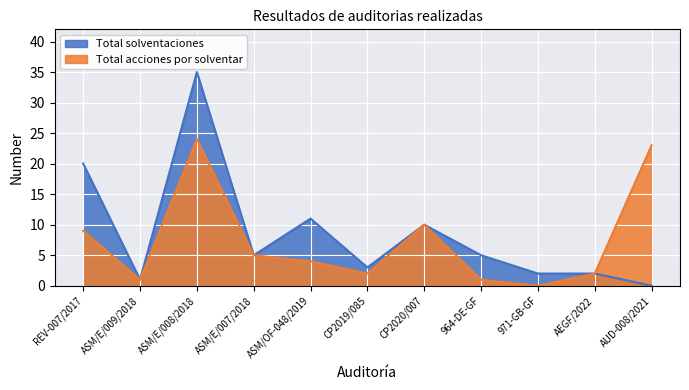

At CP2019/085, list the series in order from largest to smallest.

Total solventaciones, Total acciones por solventar